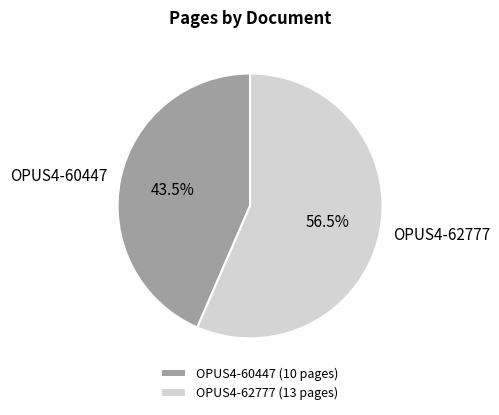

What is the smallest slice in the pie chart?

OPUS4-60447